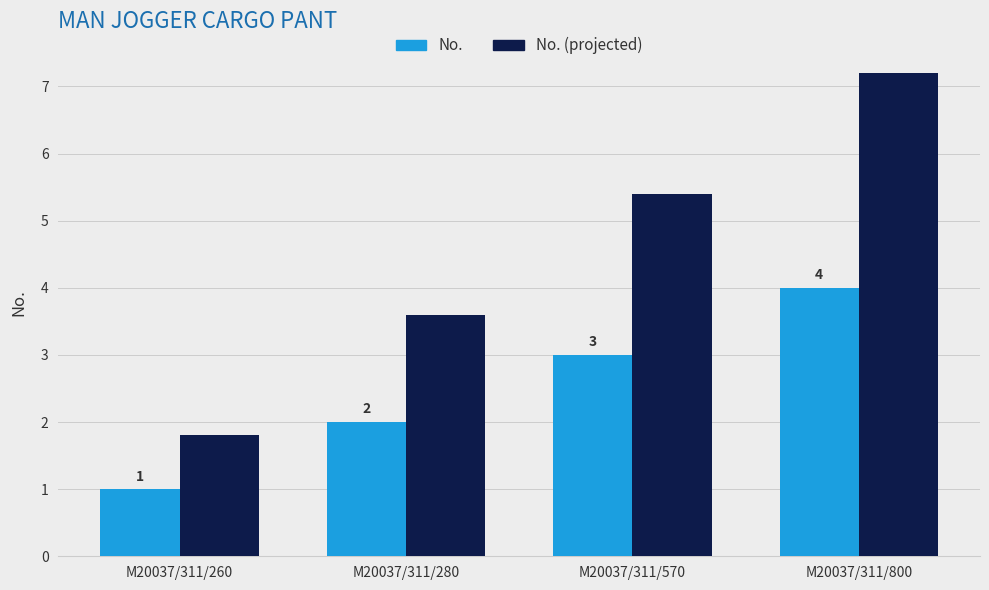

At which category is the sum across all series the highest?

M20037/311/800